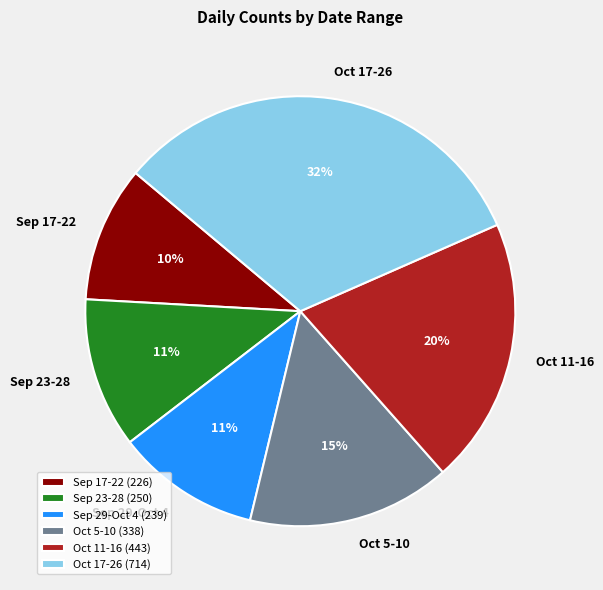

Between Sep 29-Oct 4 and Oct 5-10, which is larger?

Oct 5-10